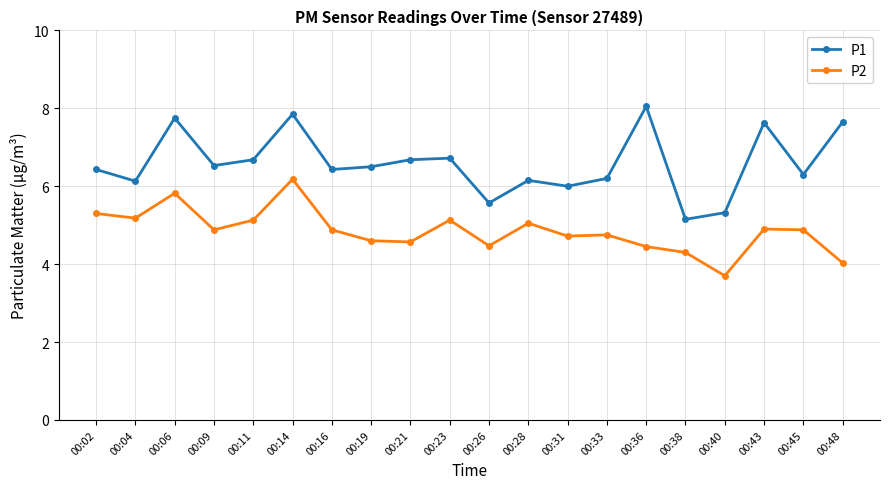

What is the approximate value of P1 at 00:36?

8.1